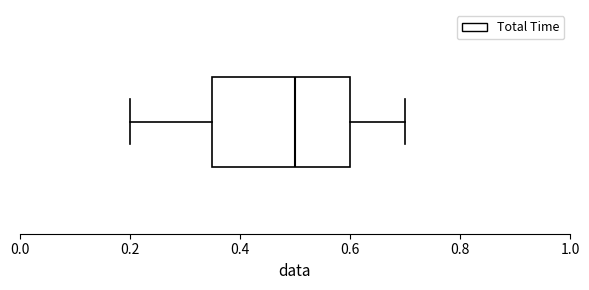

Transcribe this box plot: give where the median line is, the range the box spans, and where the two whiskers end, as read against the x-axis. The values are not printed on the chart, so give them approximately, as read against the axis.

median 0.50, box 0.36 to 0.60, whiskers 0.20 to 0.70